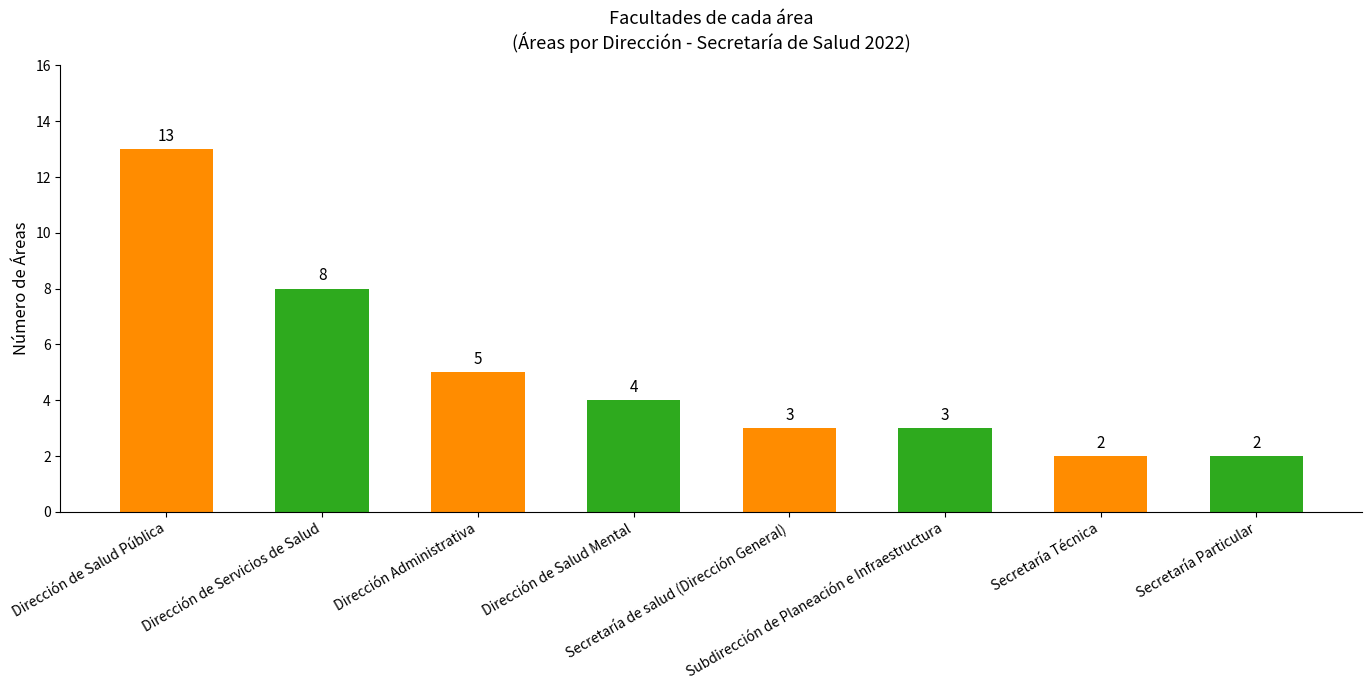

What is the value of the 3rd bar from the left?

5